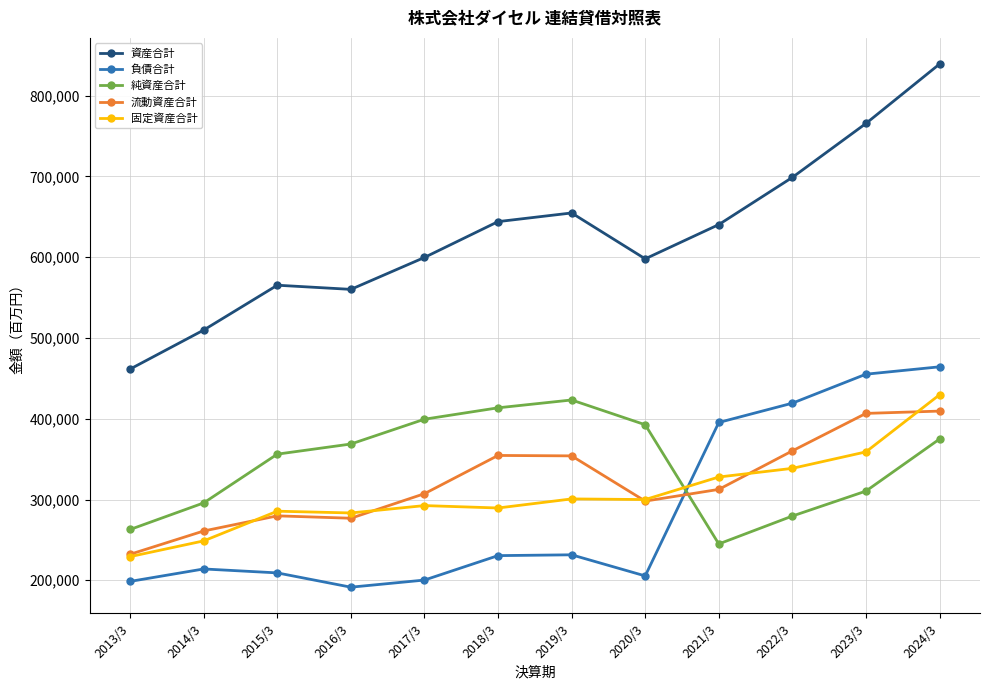

Does the chart display data point markers on the line(s)?

Yes